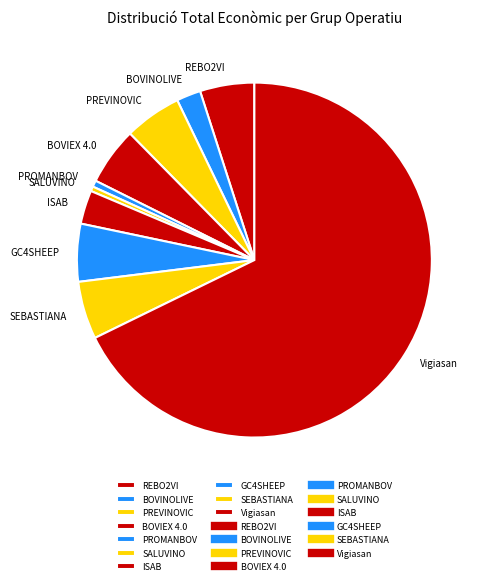

Which has a higher value, ISAB or BOVINOLIVE?

ISAB